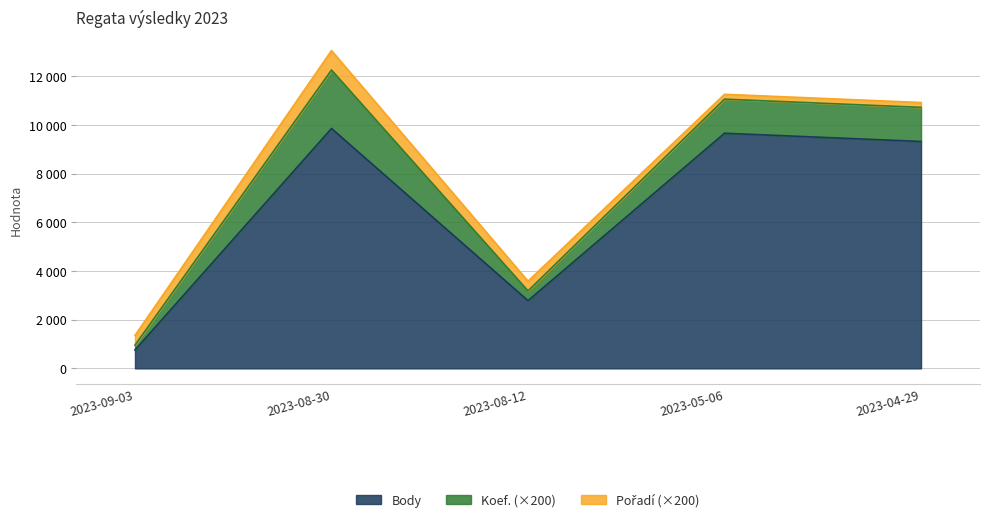

Does the chart have visible grid lines?

Yes